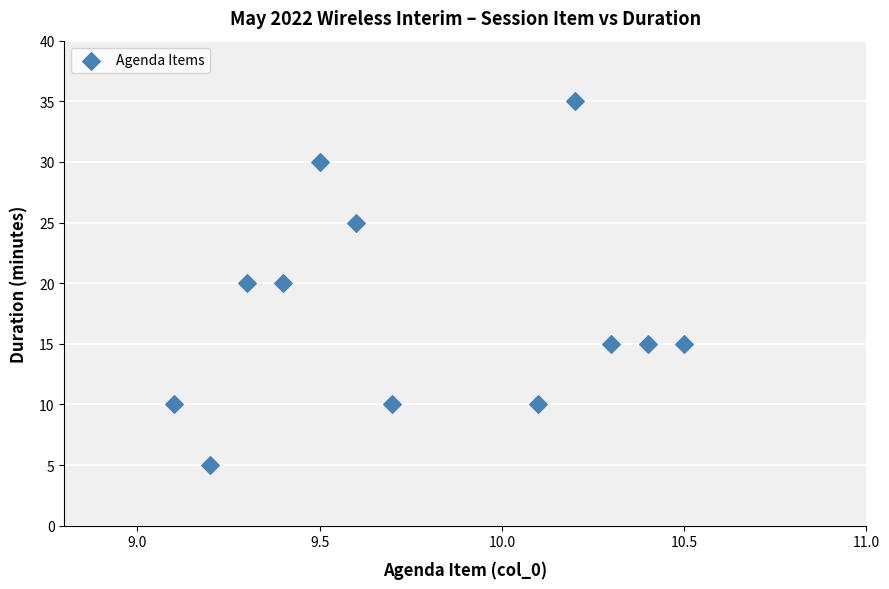

What is the average Y value?

18